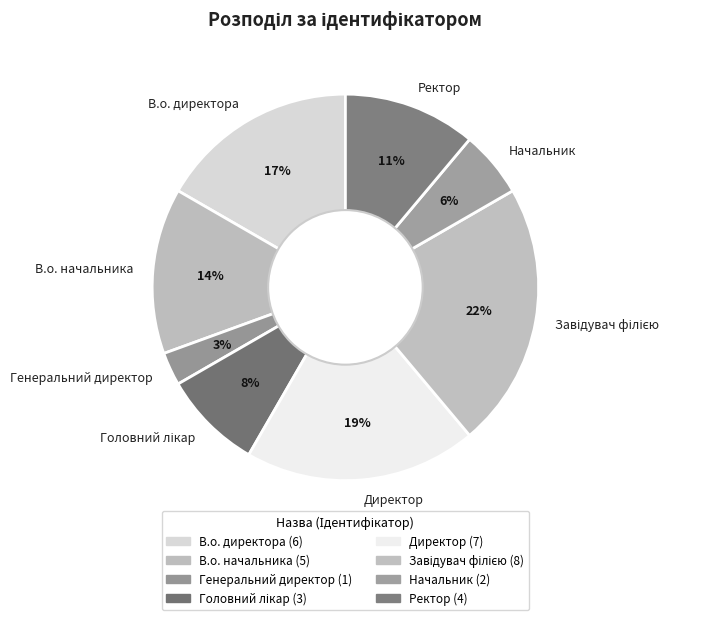

How many segments does this pie chart have?

8